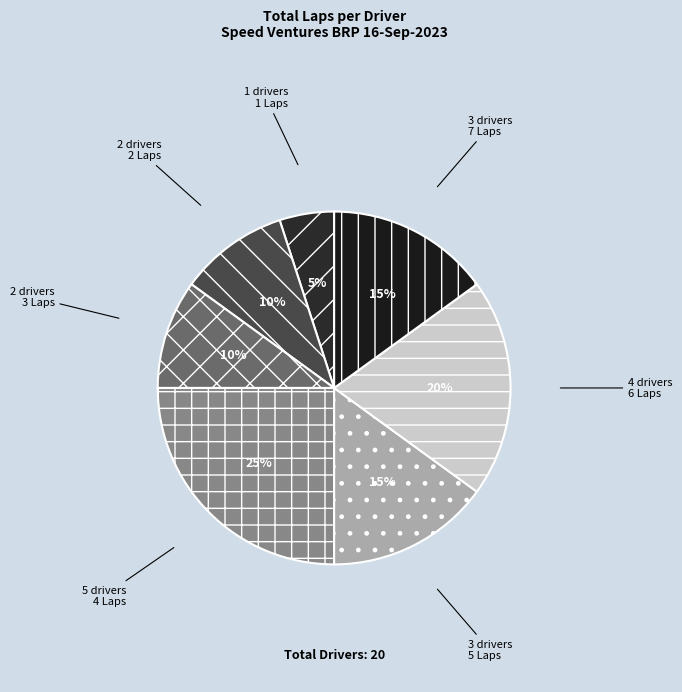

Which category has the smallest portion of the pie?

1 Laps